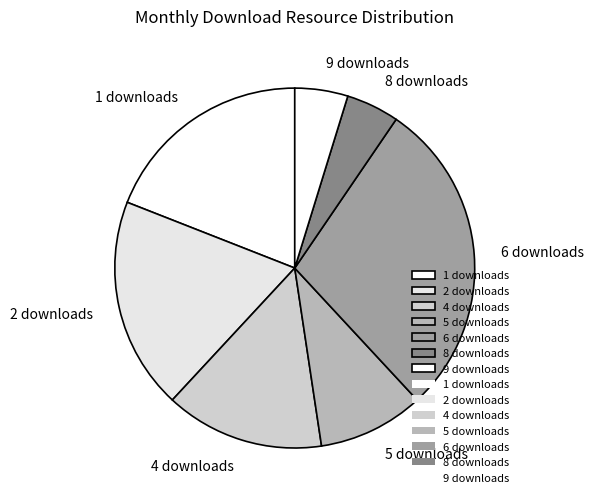

Do 1 downloads and 9 downloads together represent more than half of the pie?

No